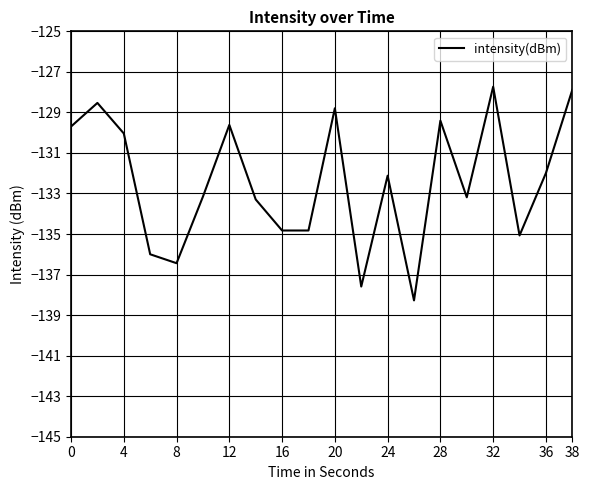

Does the chart display data point markers on the line(s)?

No